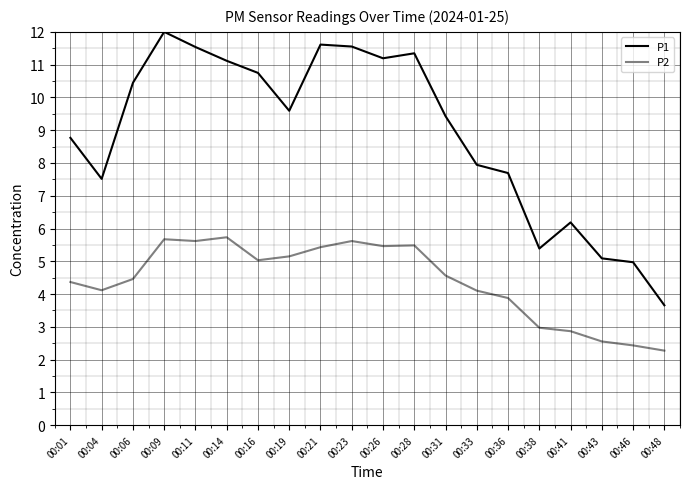

What is the difference between the P1 values at 00:46 and 00:09?

7.0